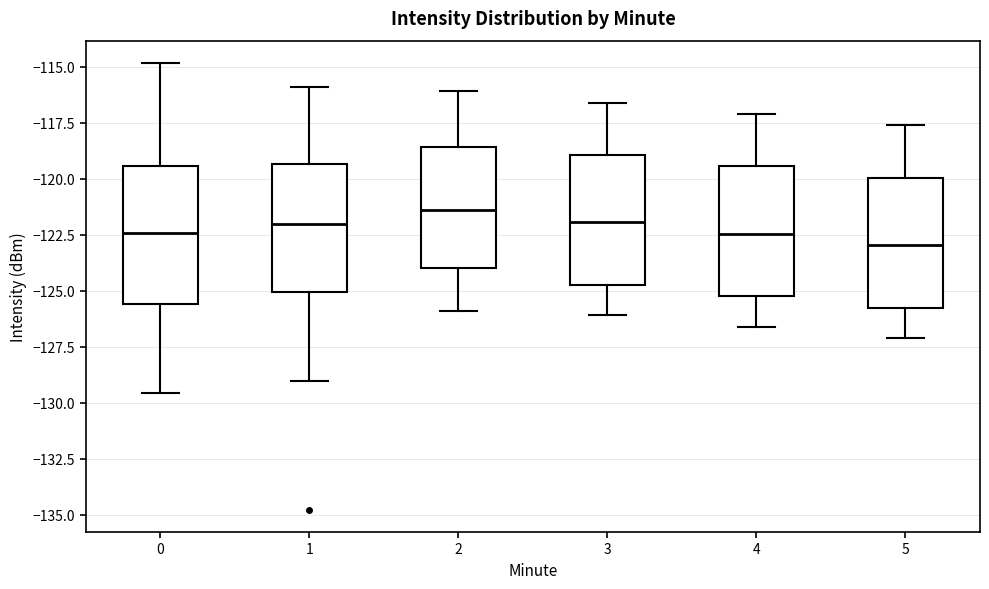

Reading left to right, transcribe this box plot: for each box, give where its median line is, the range the box spans, and where its two whiskers end, as read against the y-axis. The values are not printed on the chart, so give them approximately, as read against the axis.

0: median -122.5, box -125.5 to -119.5, whiskers -129.5 to -115.0
1: median -122.0, box -125.0 to -119.5, whiskers -129.0 to -116.0
2: median -121.5, box -124.0 to -118.5, whiskers -126.0 to -116.0
3: median -122.0, box -124.5 to -119.0, whiskers -126.0 to -116.5
4: median -122.5, box -125.0 to -119.5, whiskers -126.5 to -117.0
5: median -123.0, box -125.5 to -120.0, whiskers -127.0 to -117.5